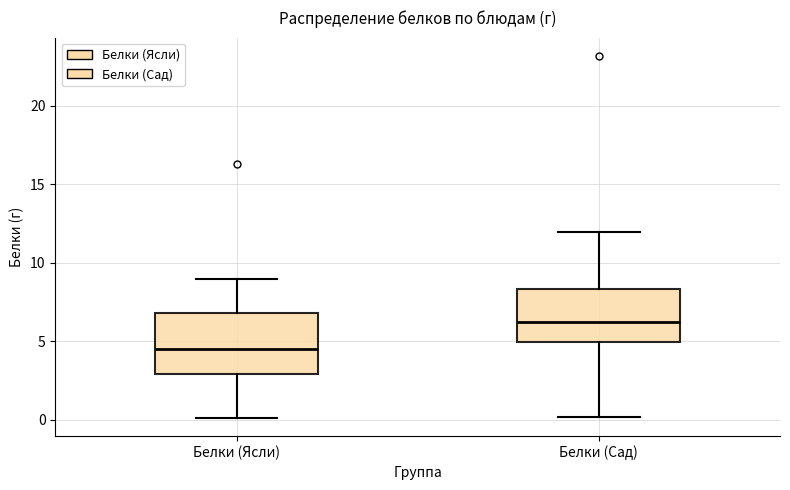

Where does the median line of the box for Белки (Ясли) sit on the y-axis? The values are not printed on the chart, so give them approximately, as read against the axis.

4.5